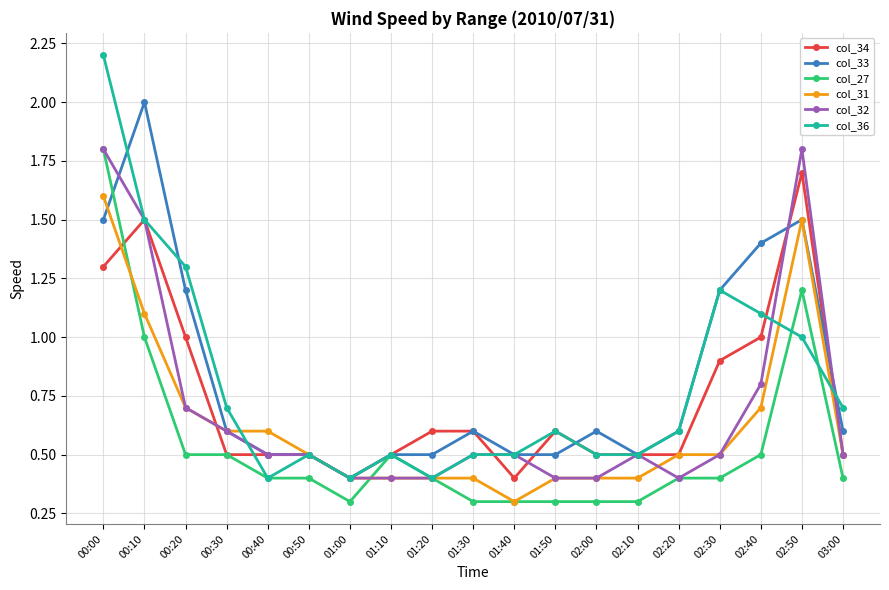

What is the value of the col_33 point at the 18th from the left?

1.5